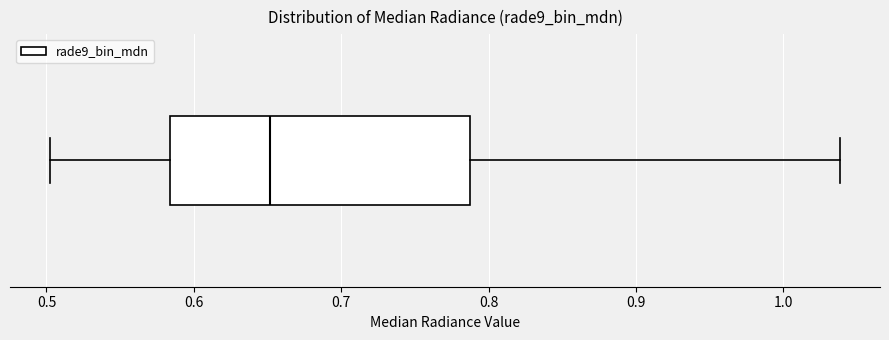

Transcribe this box plot: give where the median line is, the range the box spans, and where the two whiskers end, as read against the x-axis. The values are not printed on the chart, so give them approximately, as read against the axis.

median 0.65, box 0.58 to 0.79, whiskers 0.50 to 1.04